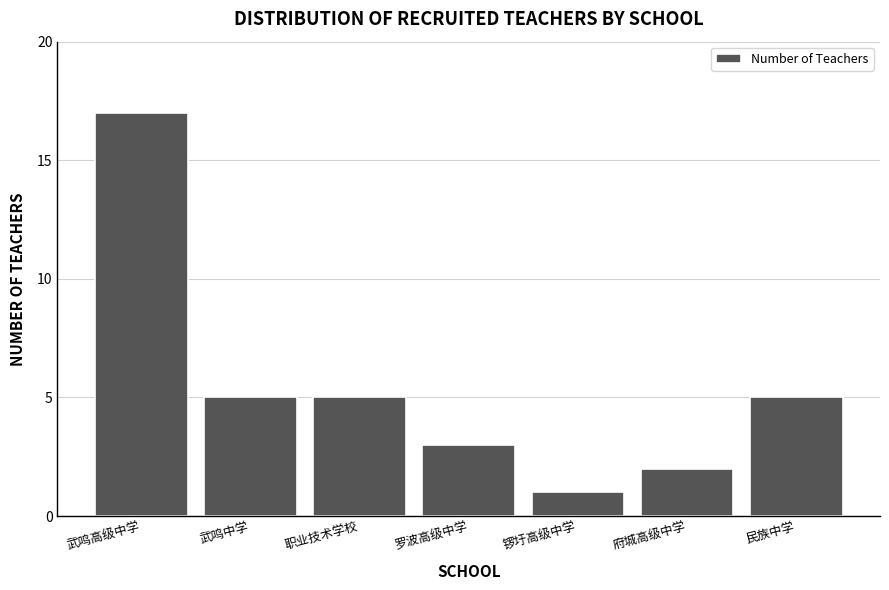

Reading left to right, extract all data points from this chart.

武鸣高级中学=17	武鸣中学=5	职业技术学校=5	罗波高级中学=3	锣圩高级中学=1	府城高级中学=2	民族中学=5